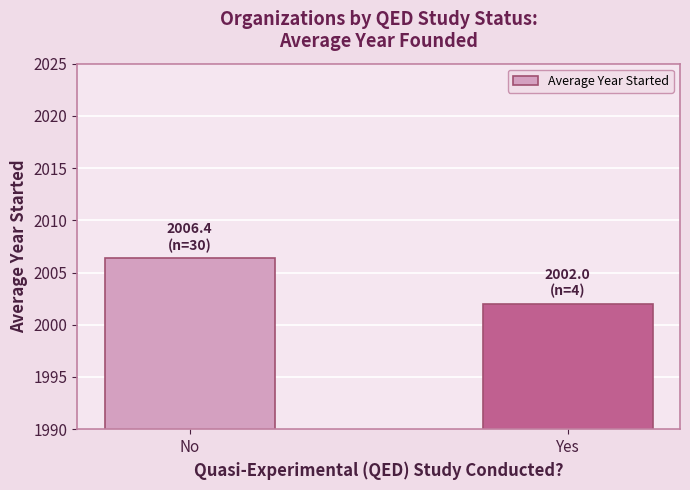

What position from the right is Yes?

1